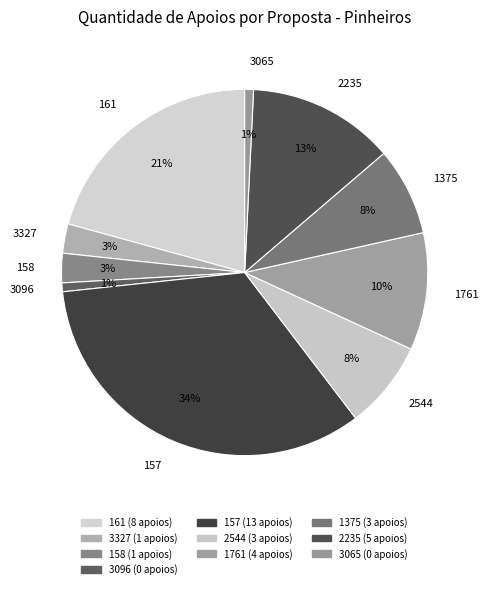

Does 3327 account for over 50% of the chart?

No